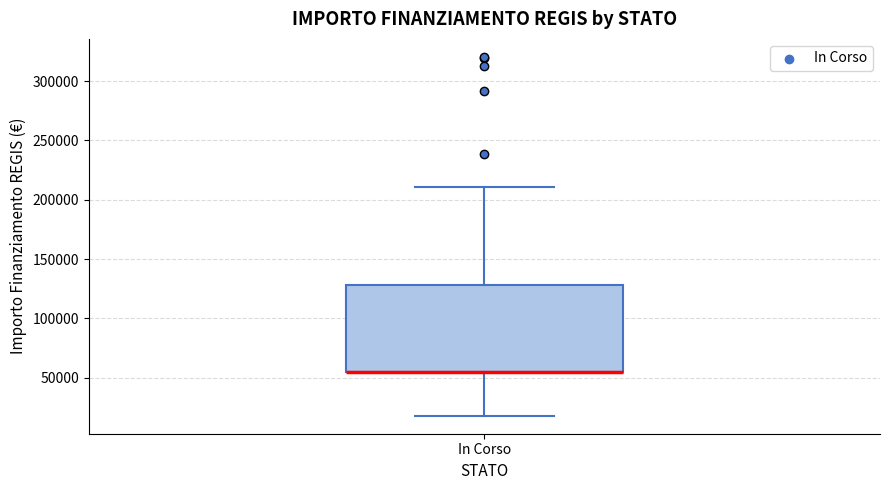

Read this box plot against the y-axis: the position of the median line, the range covered by the box, and the ends of both whiskers. The values are not printed on the chart, so give them approximately, as read against the axis.

median 55000 (drawn on the box's lower edge), box 55000 to 130000, whiskers 20000 to 210000